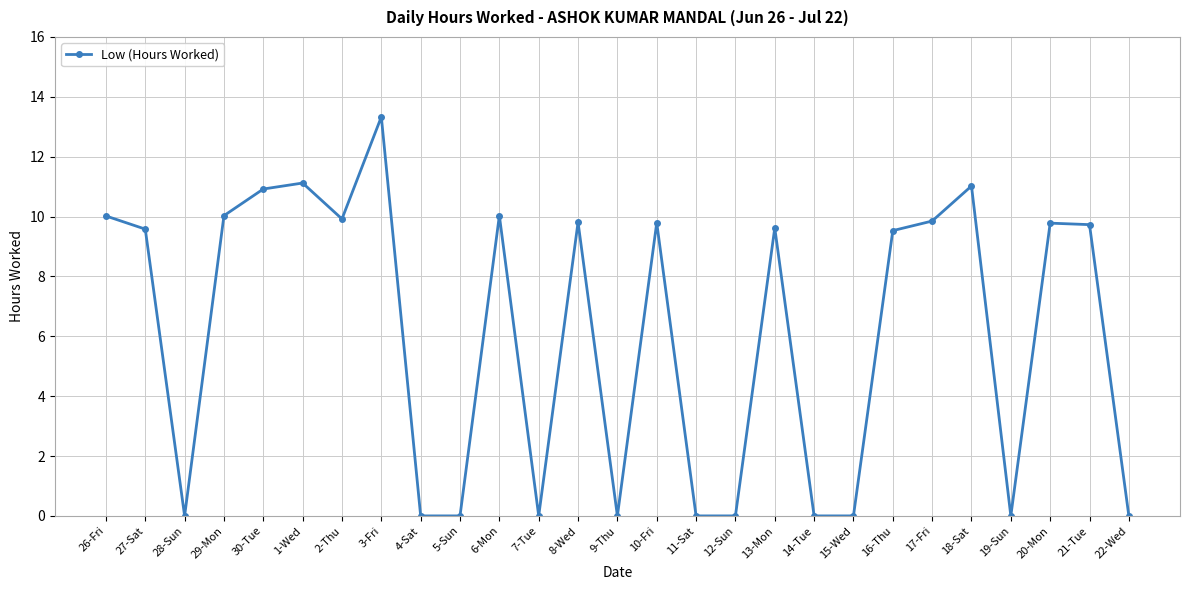

Where is the first local minimum?

28-Sun